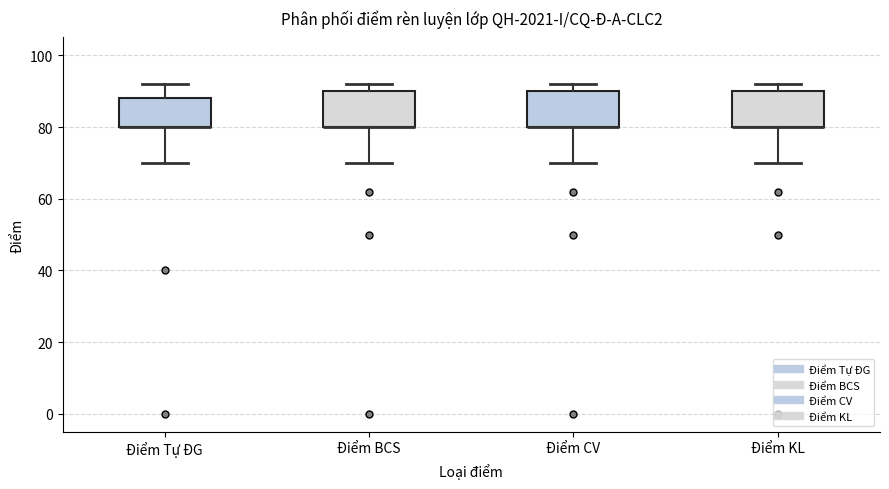

Reading left to right, read every box against the y-axis: the position of its median line, the range the box covers, and the ends of its whiskers. The values are not printed on the chart, so give them approximately, as read against the axis.

Điểm Tự ĐG: median 80 (drawn on the box's lower edge), box 80 to 88, whiskers 70 to 92
Điểm BCS: median 80 (drawn on the box's lower edge), box 80 to 90, whiskers 70 to 92
Điểm CV: median 80 (drawn on the box's lower edge), box 80 to 90, whiskers 70 to 92
Điểm KL: median 80 (drawn on the box's lower edge), box 80 to 90, whiskers 70 to 92